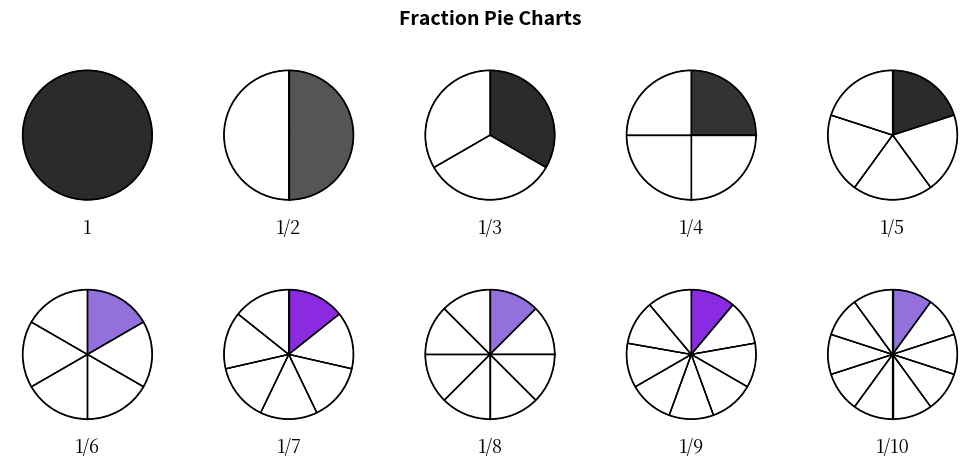

Is there a majority slice in this chart?

No